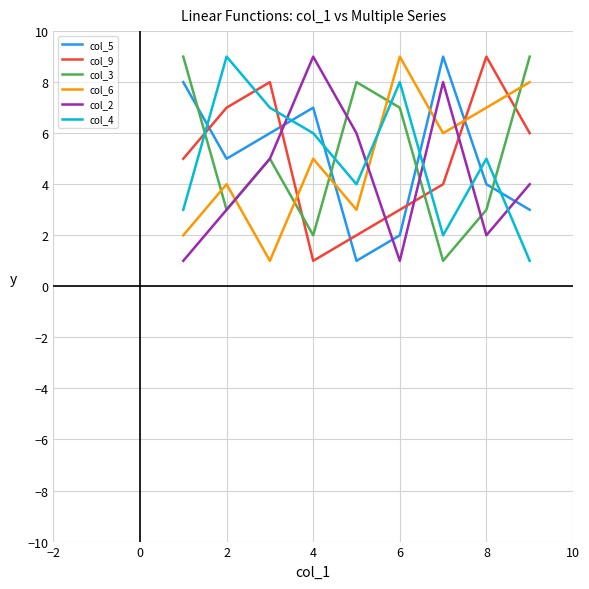

Does the chart have visible grid lines?

Yes